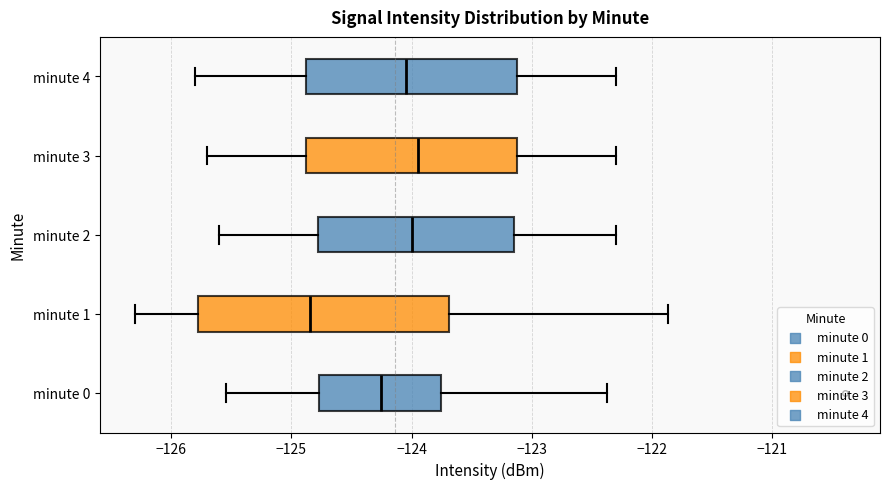

Reading bottom to top, read every box against the x-axis: the position of its median line, the range the box covers, and the ends of its whiskers. The values are not printed on the chart, so give them approximately, as read against the axis.

minute 0: median -124.3, box -124.8 to -123.8, whiskers -125.5 to -122.4
minute 1: median -124.8, box -125.8 to -123.7, whiskers -126.3 to -121.9
minute 2: median -124.0, box -124.8 to -123.1, whiskers -125.6 to -122.3
minute 3: median -123.9, box -124.9 to -123.1, whiskers -125.7 to -122.3
minute 4: median -124.0, box -124.9 to -123.1, whiskers -125.8 to -122.3